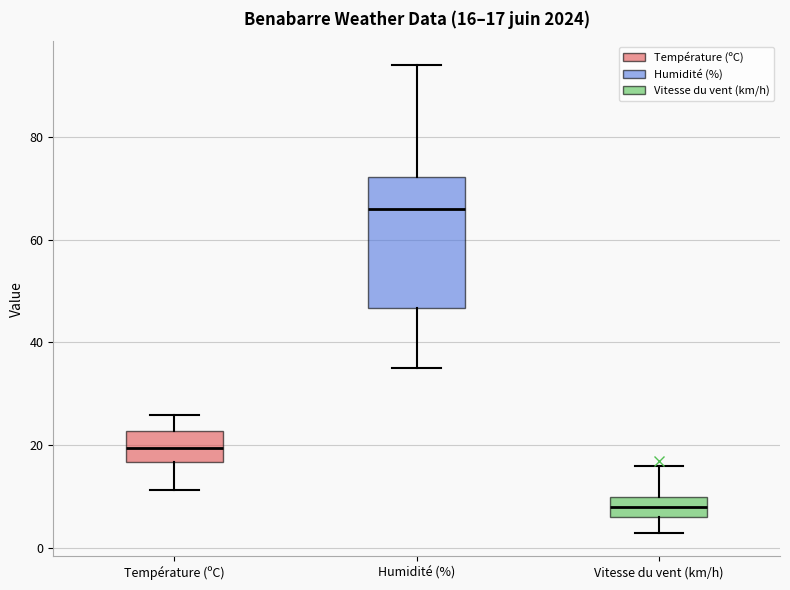

Comparing the boxes themselves (not the whiskers), which one is the tallest?

Humidité (%)